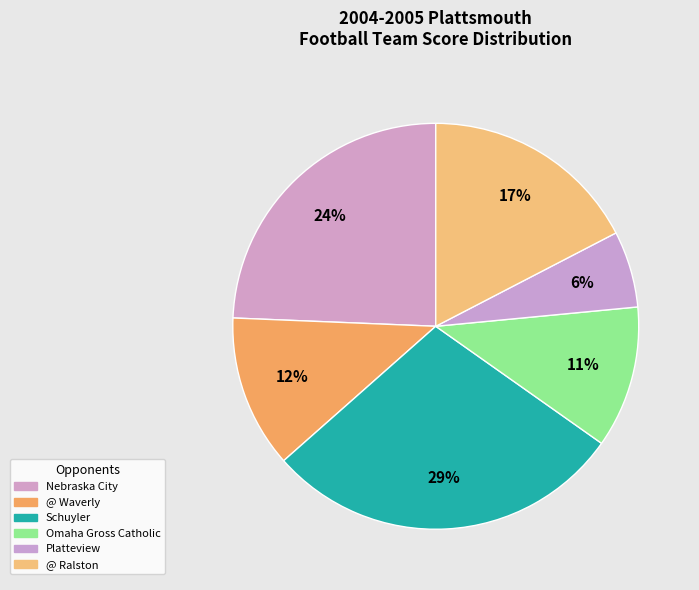

Count the number of slices in the pie.

6